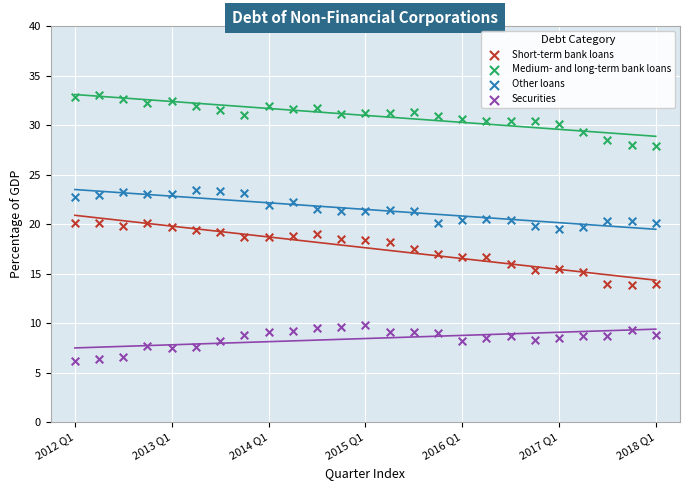

What is the X range (max minus min) for the scatter plot?

24.0